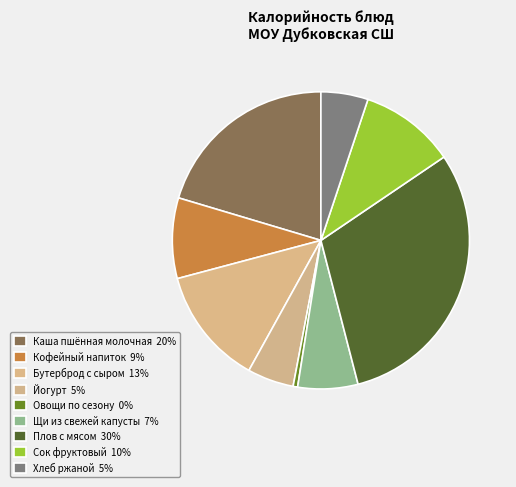

Combined, do Овощи по сезону and Хлеб ржаной account for over 50%?

No